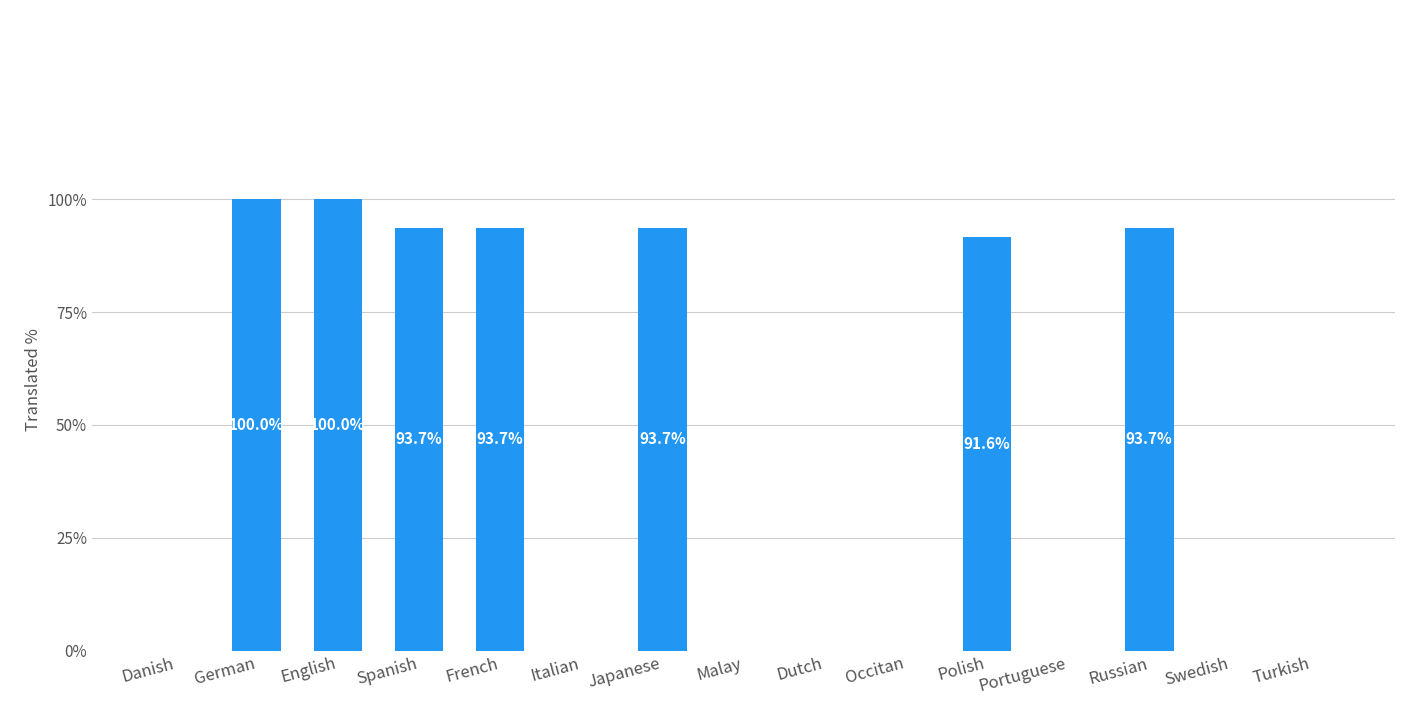

Where is the data nearest to the value 50?

Polish